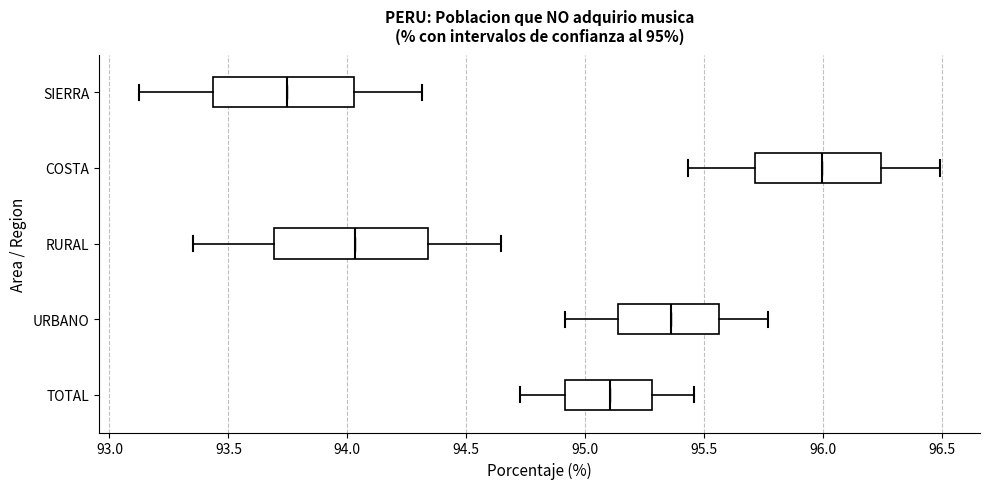

Which box's median line is the furthest to the right?

COSTA